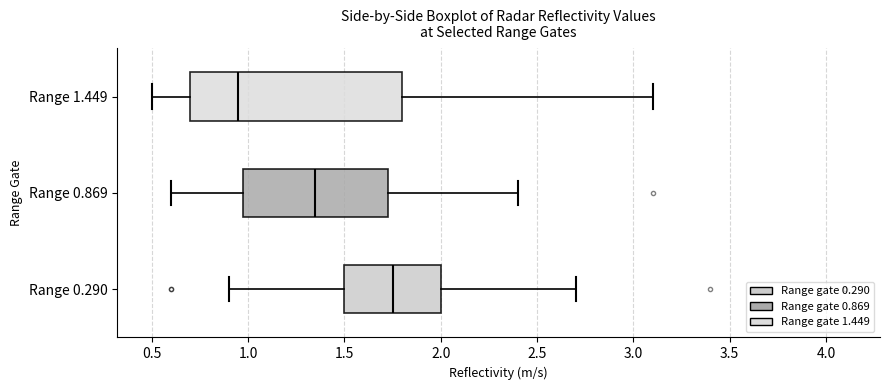

Which box is the widest, from its left edge to its right edge?

Range 1.449